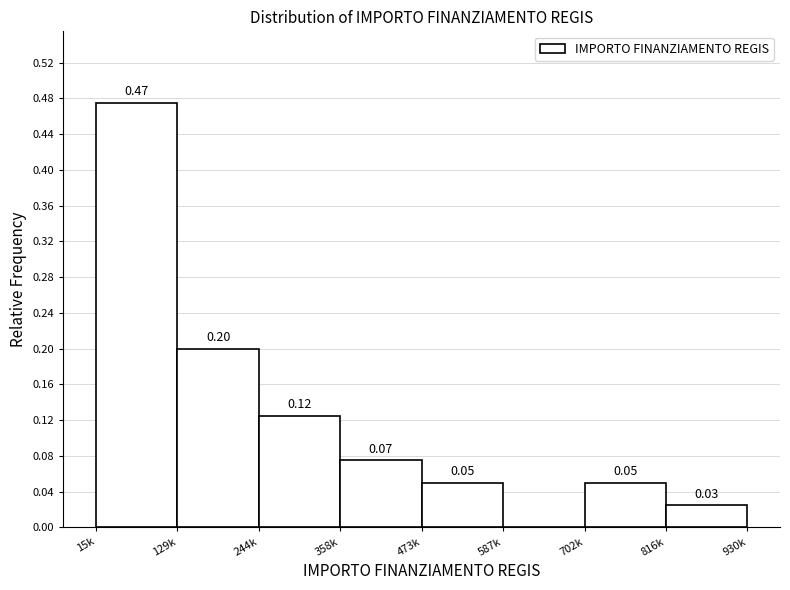

Between 702k and 15k, which is larger?

15k